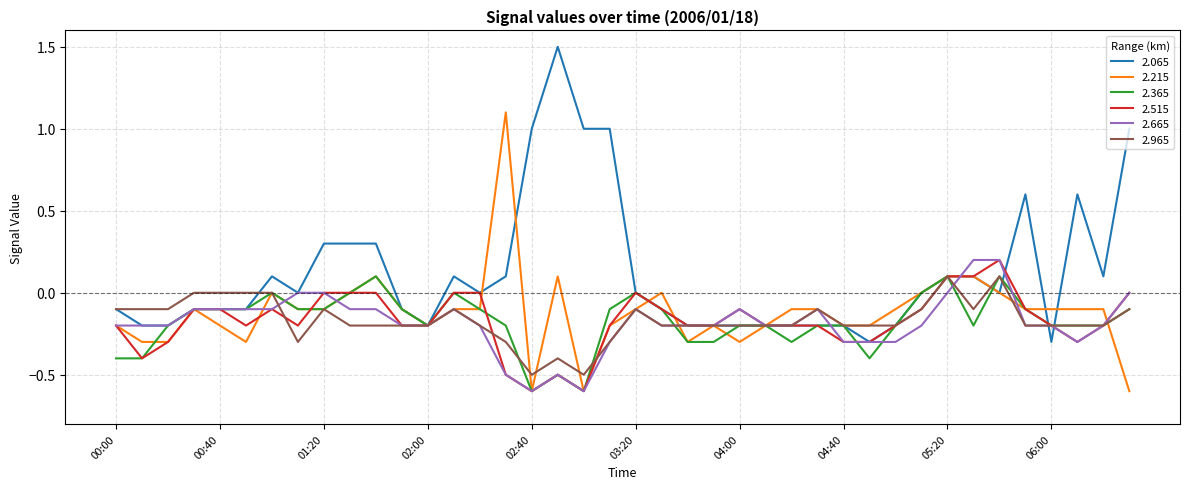

What is the smallest value displayed?

-0.6